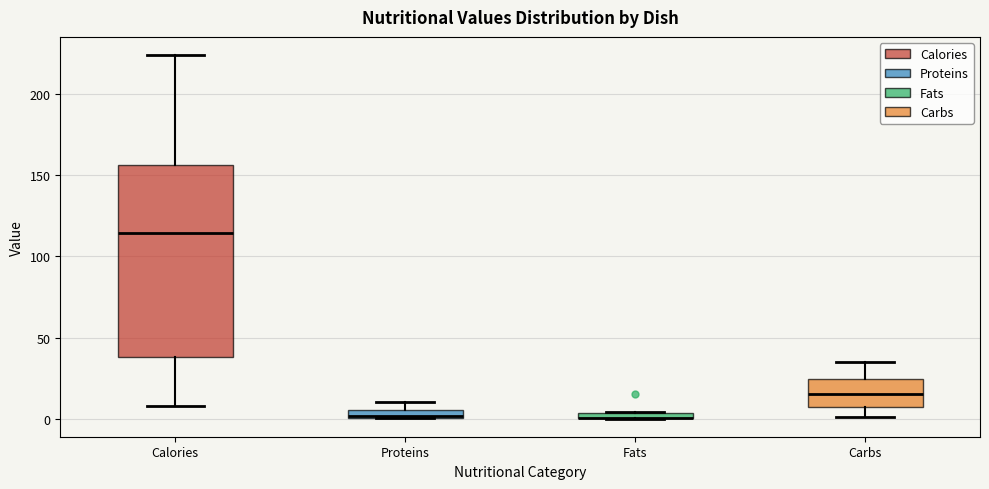

Where is the lower edge of the box for Carbs on the y-axis? The values are not printed on the chart, so give them approximately, as read against the axis.

5